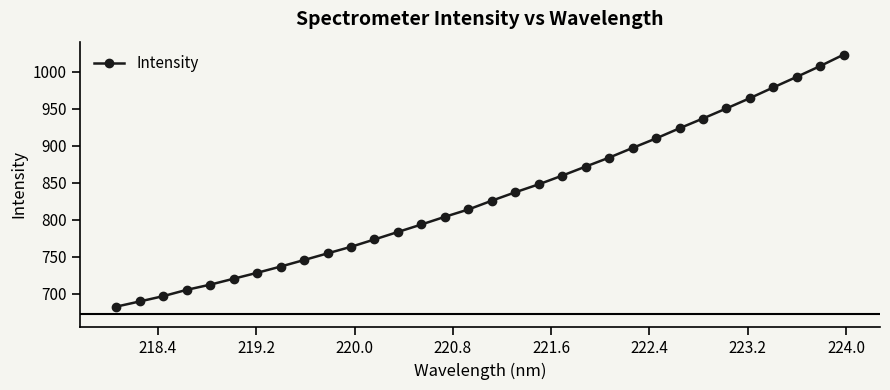

Does the chart display data point markers on the line(s)?

Yes